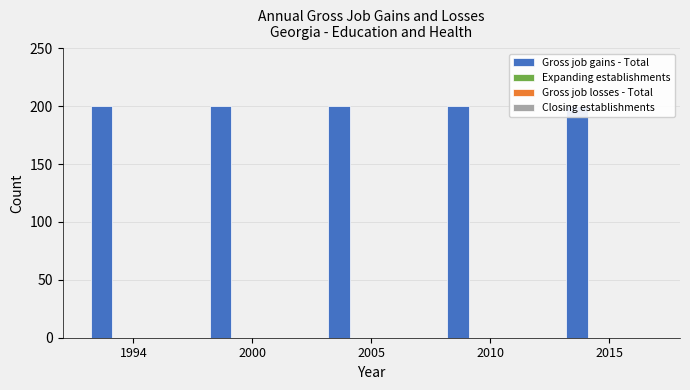

Between 1994 and 2010, which series saw the biggest shift?

Gross job gains - Total